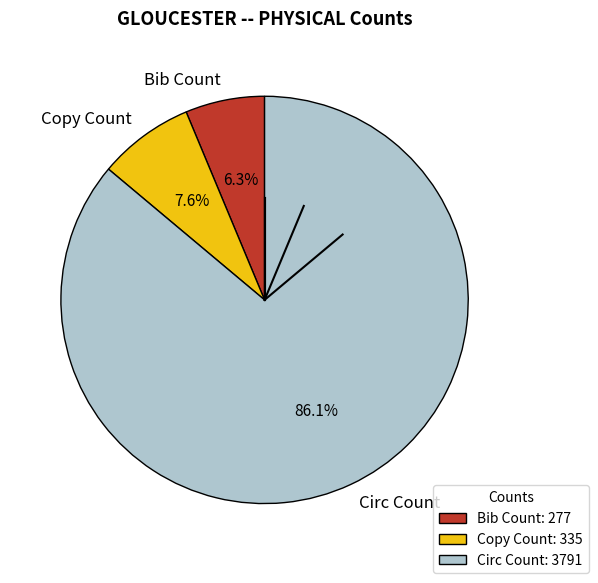

How many slices are in this pie chart?

3